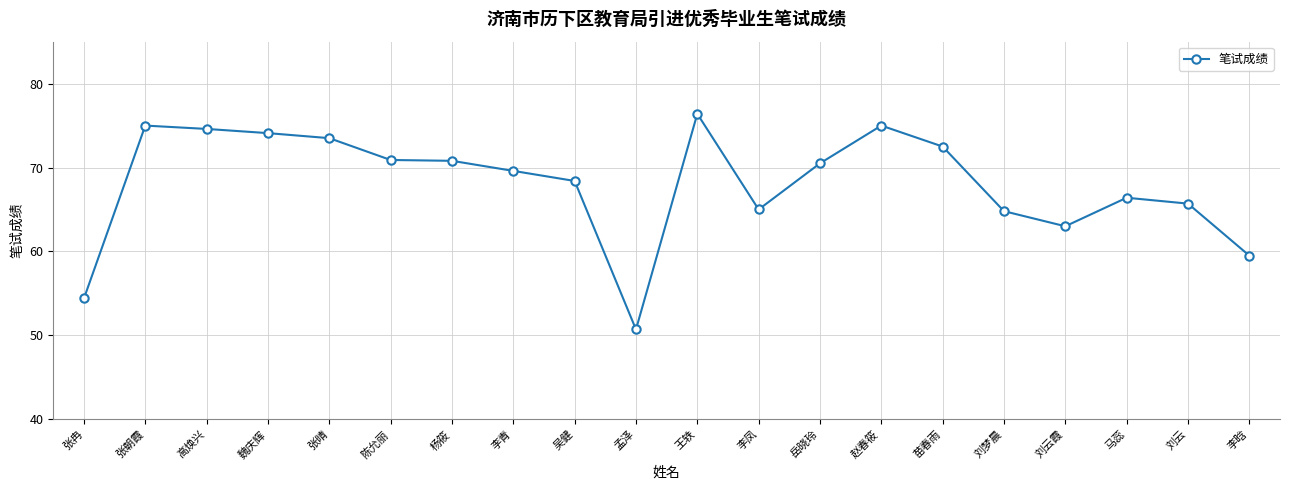

What is the sum of all values?

1360.8